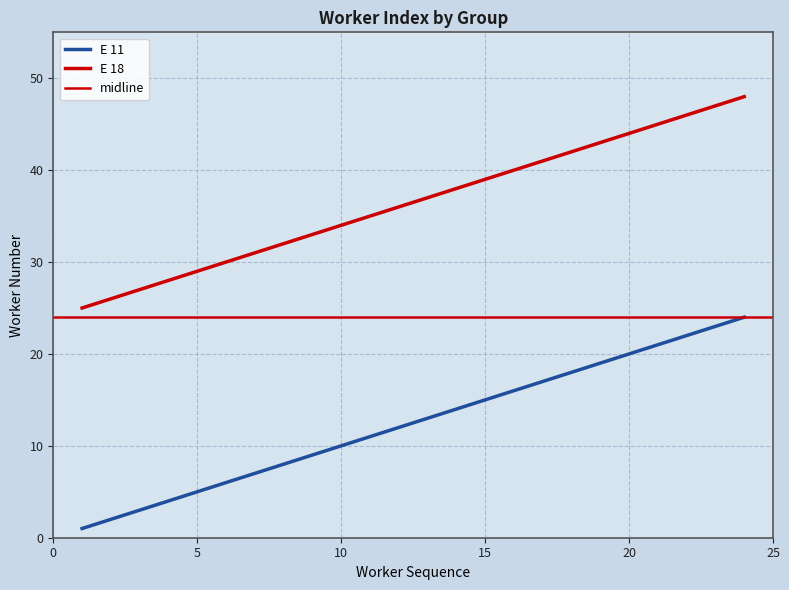

Reading left to right, list all the values displayed in this chart.

E 11: 1=1	2=2	3=3	4=4	5=5	6=6	7=7	8=8	9=9	10=10	11=11	12=12	13=13	14=14	15=15	16=16	17=17	18=18	19=19	20=20	21=21	22=22	23=23	24=24
E 18: 1=25	2=26	3=27	4=28	5=29	6=30	7=31	8=32	9=33	10=34	11=35	12=36	13=37	14=38	15=39	16=40	17=41	18=42	19=43	20=44	21=45	22=46	23=47	24=48